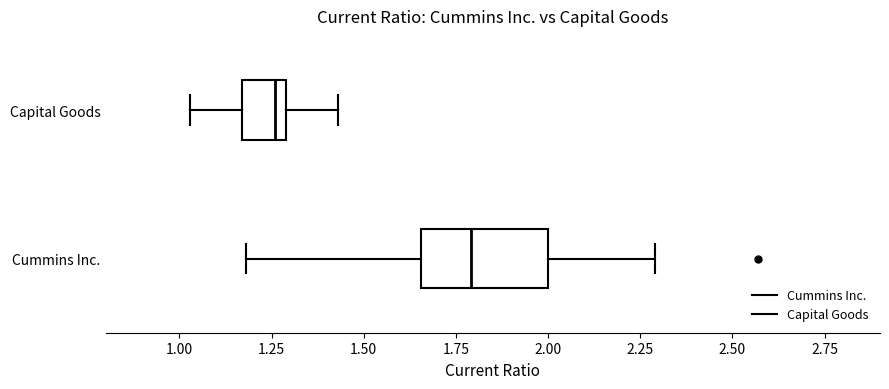

Reading bottom to top, read every box against the x-axis: the position of its median line, the range the box covers, and the ends of its whiskers. The values are not printed on the chart, so give them approximately, as read against the axis.

Cummins Inc.: median 1.80, box 1.65 to 2.00, whiskers 1.20 to 2.30
Capital Goods: median 1.25, box 1.15 to 1.30, whiskers 1.05 to 1.45